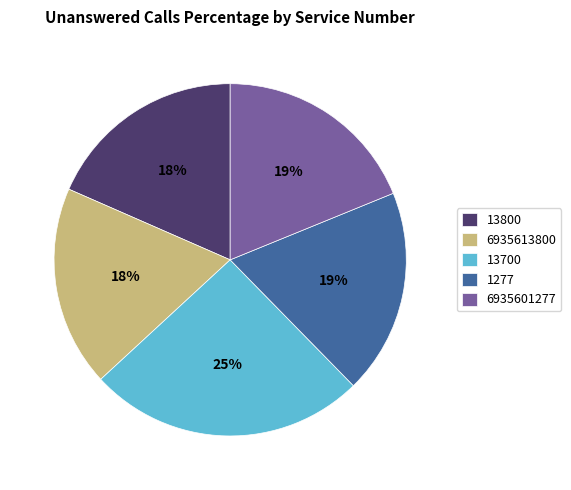

What is the ratio of the value at 6935601277 to the value at 1277?

1.0